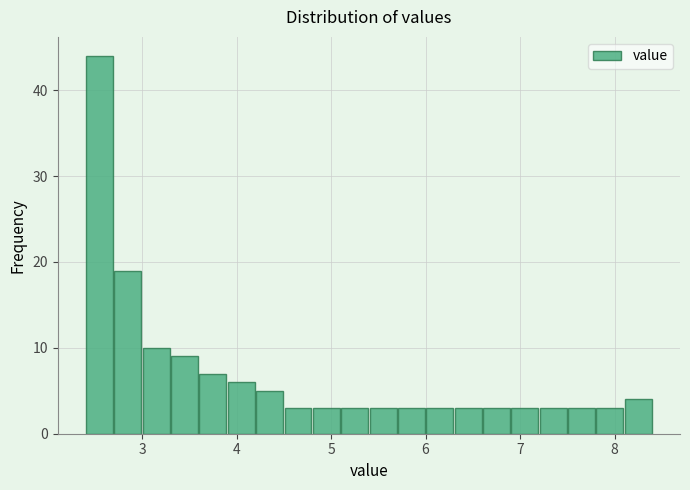

Around what value on the x-axis is the tallest bar? Give the approximate position of its centre, as read against the axis.

2.6